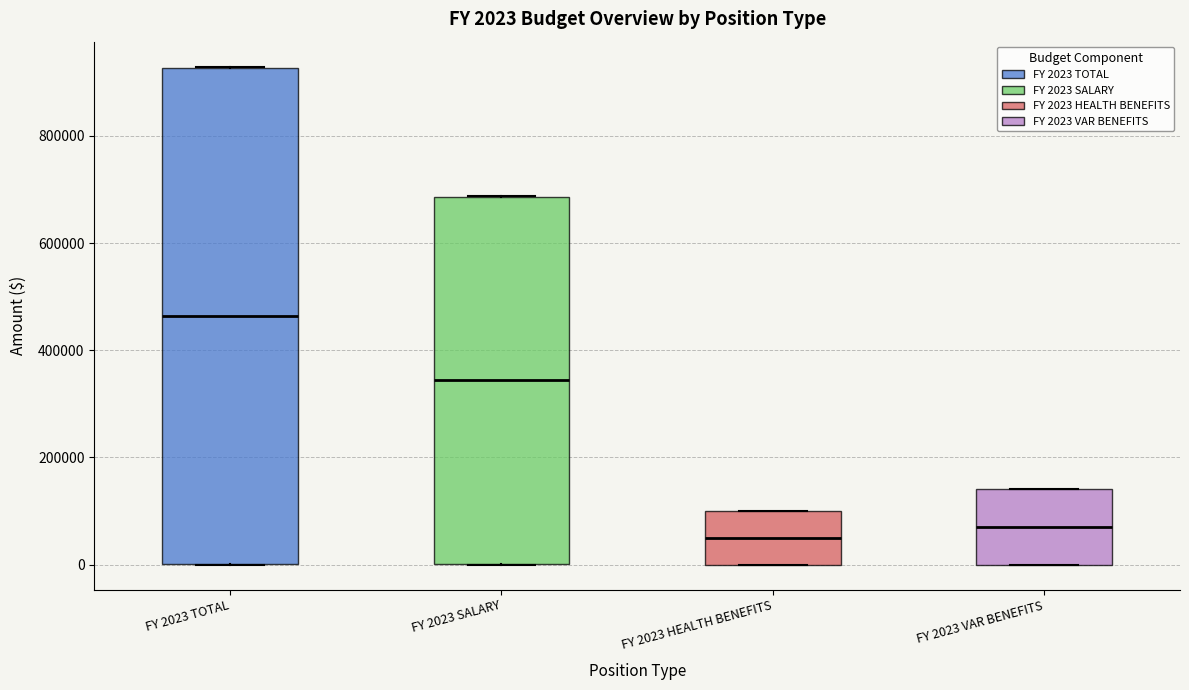

Which box has the highest median line?

FY 2023 TOTAL